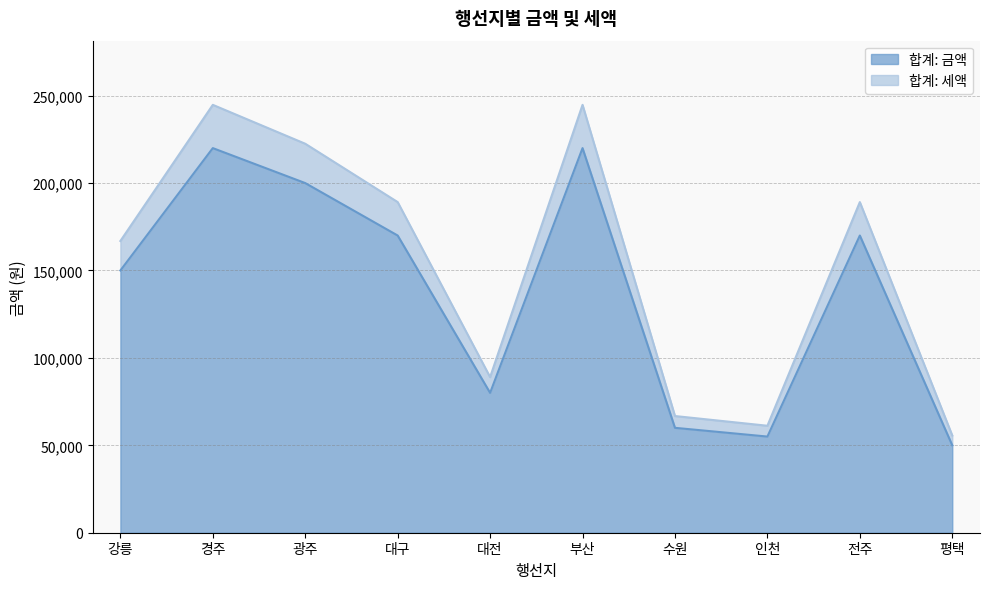

True or false: 합계: 금액 and 합계: 세액 cross at least once.

False